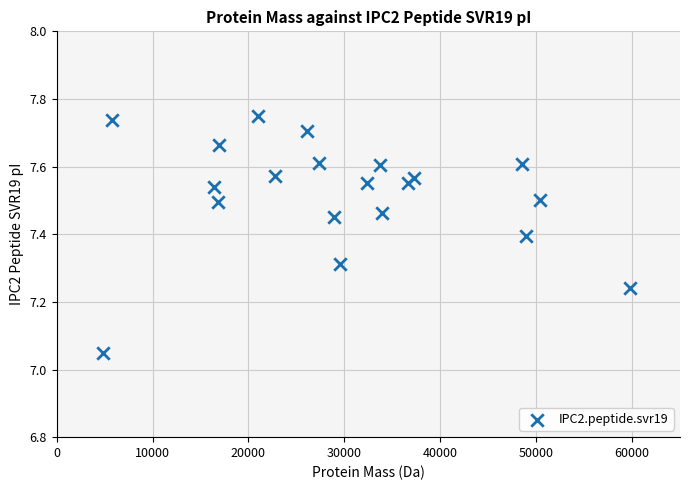

What is the range of X values (max minus min)?

54960.6